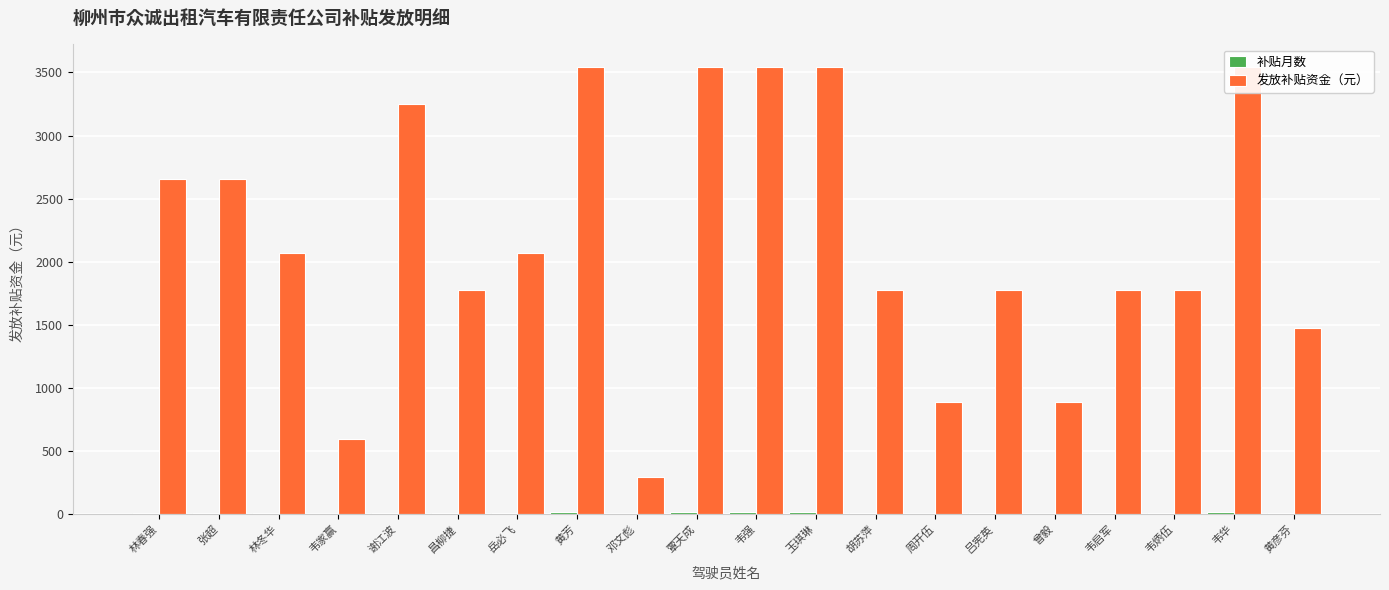

What is the difference between the maximum and minimum values in the 发放补贴资金（元） series?

3249.6